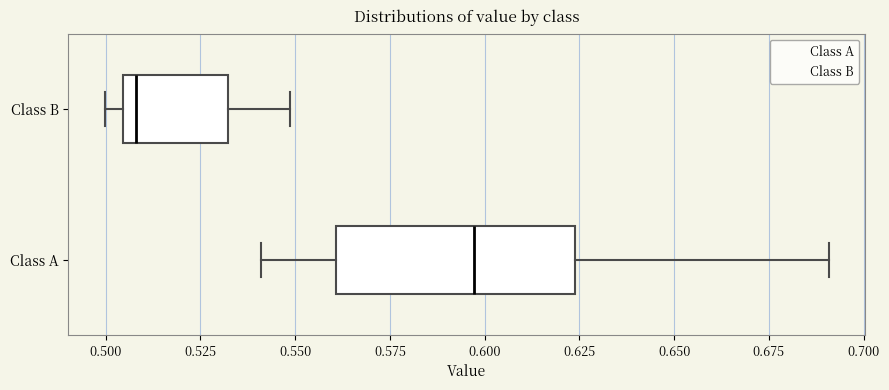

Which box has the furthest to the right median line?

Class A